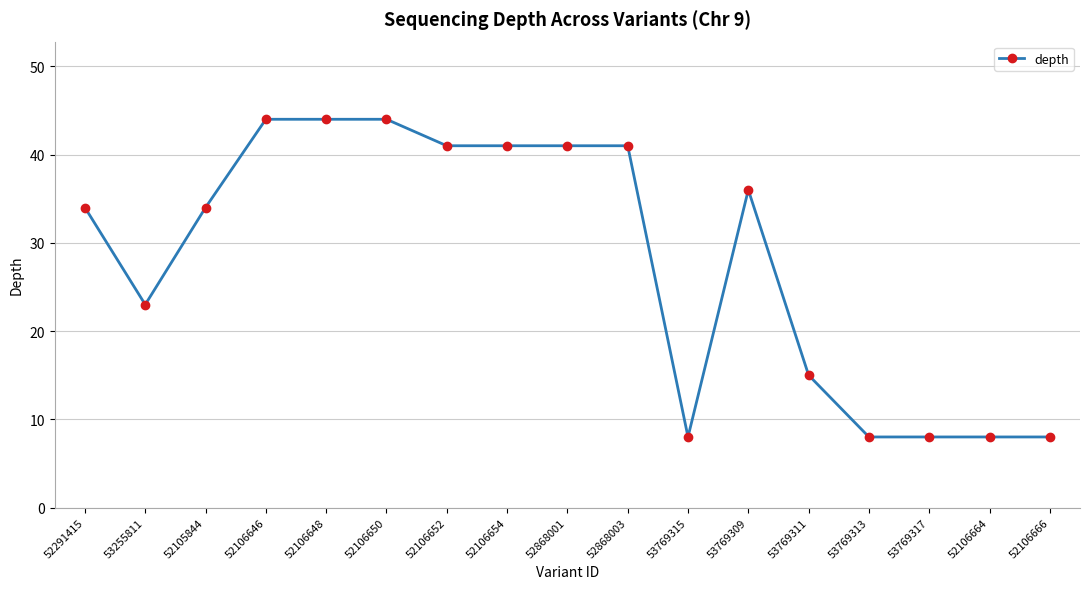

Where is the first local minimum?

53255811